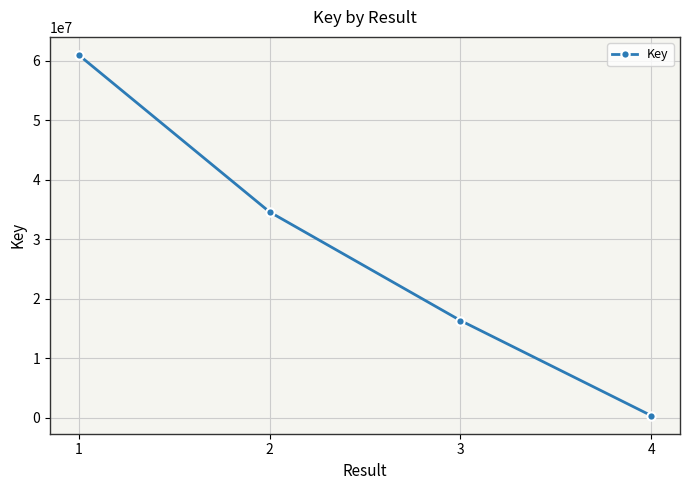

True or false: the data shows 34593926 at 2.

True